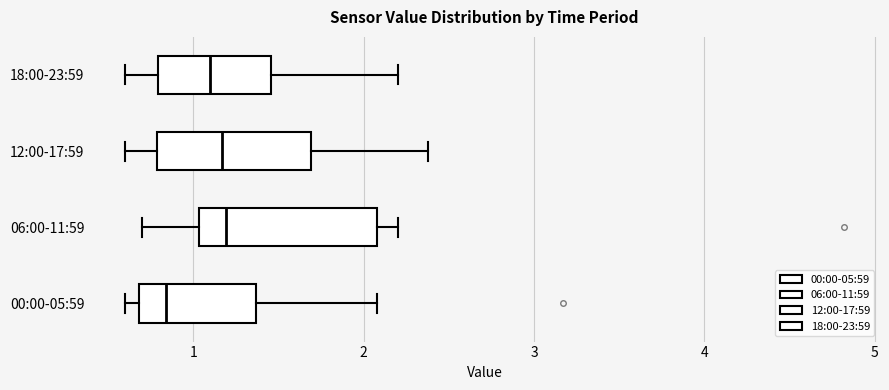

Reading bottom to top, transcribe this box plot: for each box, give where its median line is, the range the box spans, and where its two whiskers end, as read against the x-axis. The values are not printed on the chart, so give them approximately, as read against the axis.

00:00-05:59: median 0.8, box 0.7 to 1.4, whiskers 0.6 to 2.1
06:00-11:59: median 1.2, box 1.0 to 2.1, whiskers 0.7 to 2.2
12:00-17:59: median 1.2, box 0.8 to 1.7, whiskers 0.6 to 2.4
18:00-23:59: median 1.1, box 0.8 to 1.5, whiskers 0.6 to 2.2